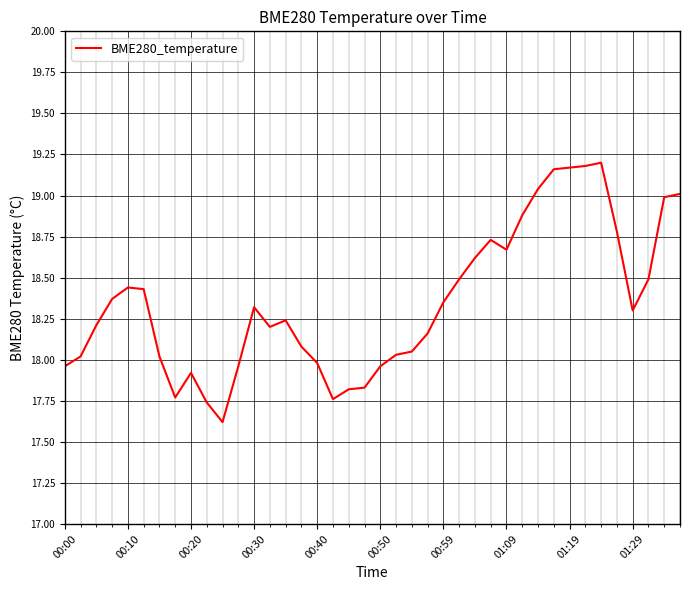

Is this an area chart (filled region under the line)?

No